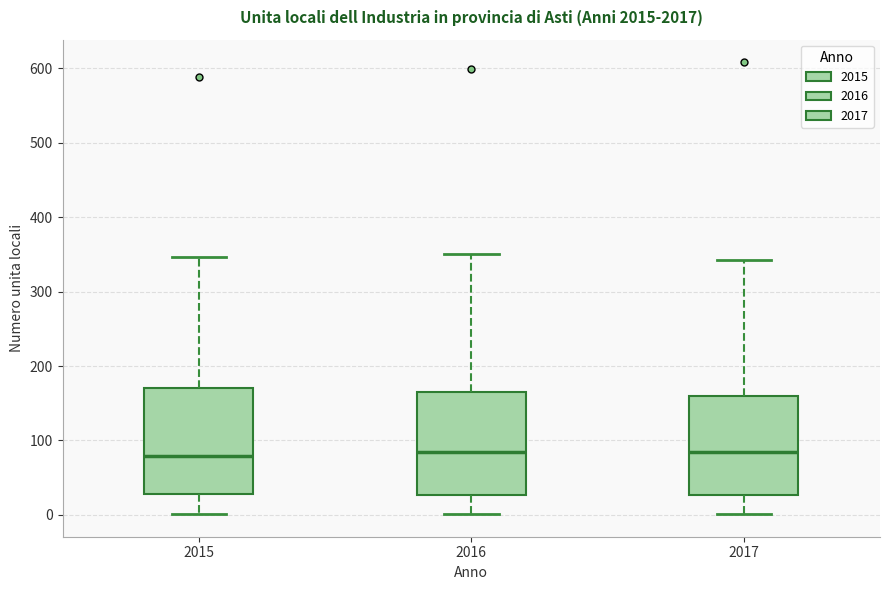

Reading left to right, read every box against the y-axis: the position of its median line, the range the box covers, and the ends of its whiskers. The values are not printed on the chart, so give them approximately, as read against the axis.

2015: median 80, box 30 to 170, whiskers 0 to 350
2016: median 80, box 30 to 160, whiskers 0 to 350
2017: median 80, box 30 to 160, whiskers 0 to 340